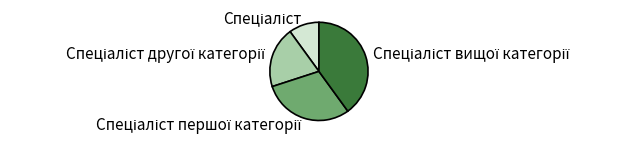

Does any single category account for the majority?

No